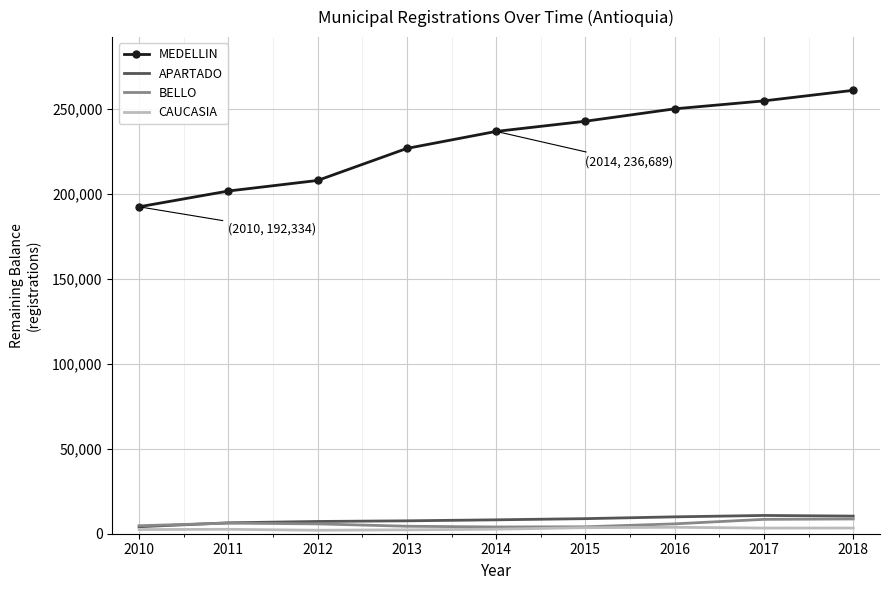

At how many categories does at least one series exceed 107390?

9